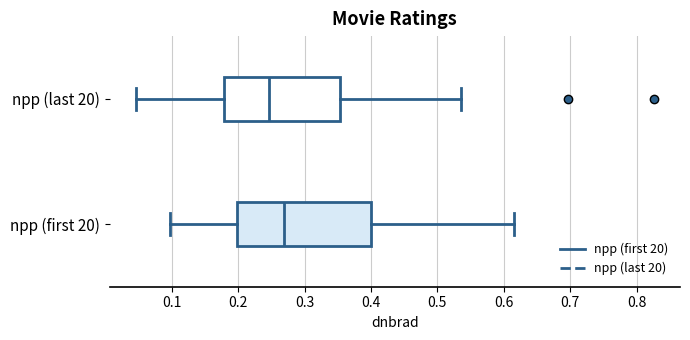

Which box has the furthest to the right median line?

npp (first 20)